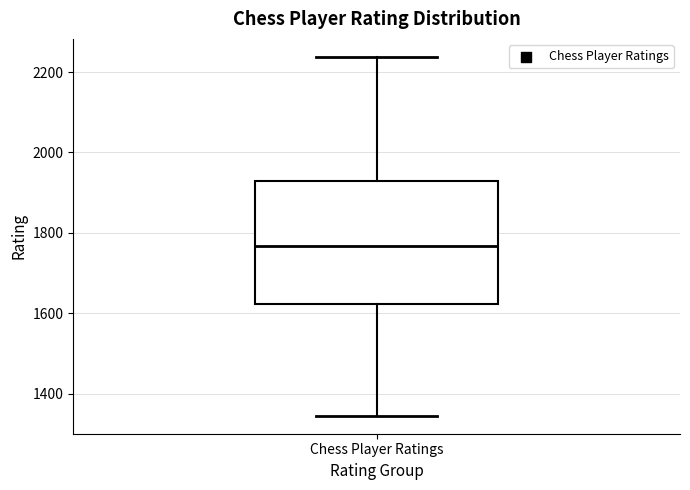

Where does the lower whisker of the box for Chess Player Ratings end on the y-axis? The values are not printed on the chart, so give them approximately, as read against the axis.

1340